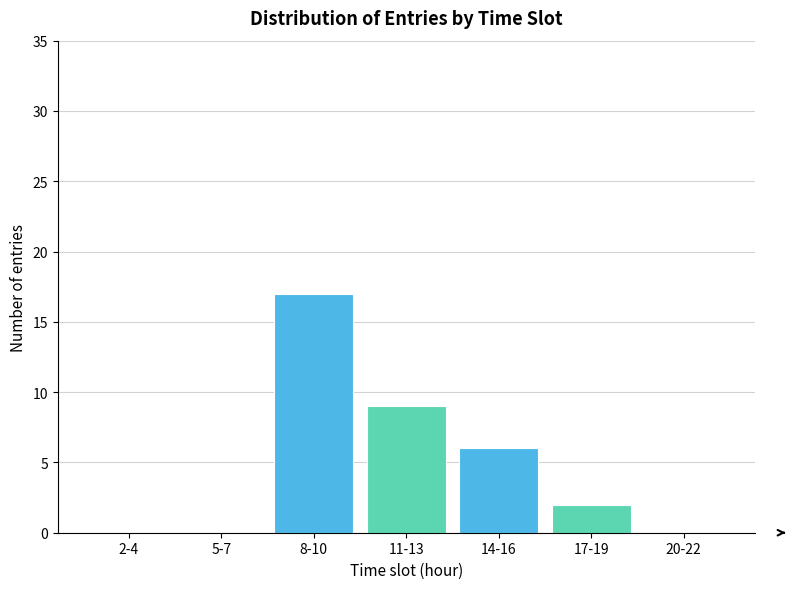

Reading left to right, extract all data points from this chart.

2-4=0	5-7=0	8-10=17	11-13=9	14-16=6	17-19=2	20-22=0